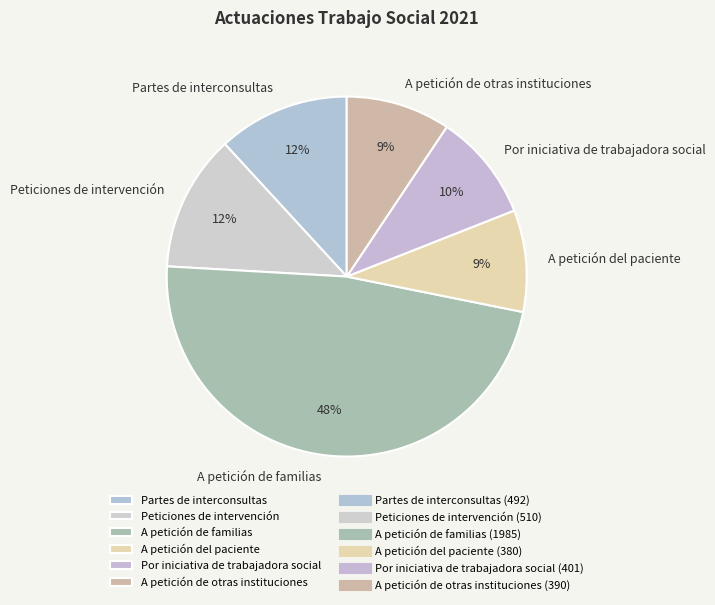

To the nearest percent, what is the difference between the largest and smallest slice percentages?

39%